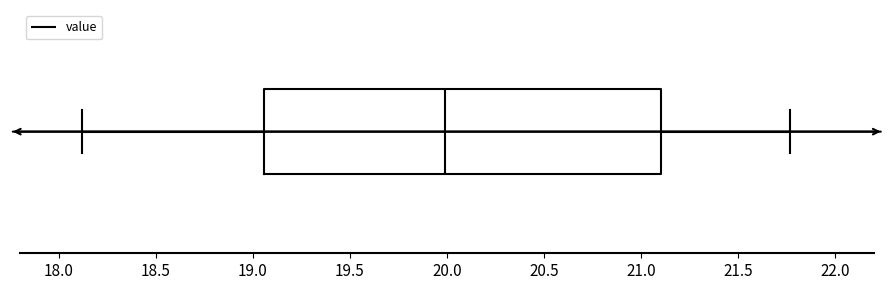

Transcribe this box plot: give where the median line is, the range the box spans, and where the two whiskers end, as read against the x-axis. The values are not printed on the chart, so give them approximately, as read against the axis.

median 20.00, box 19.05 to 21.10, whiskers 18.10 to 21.75